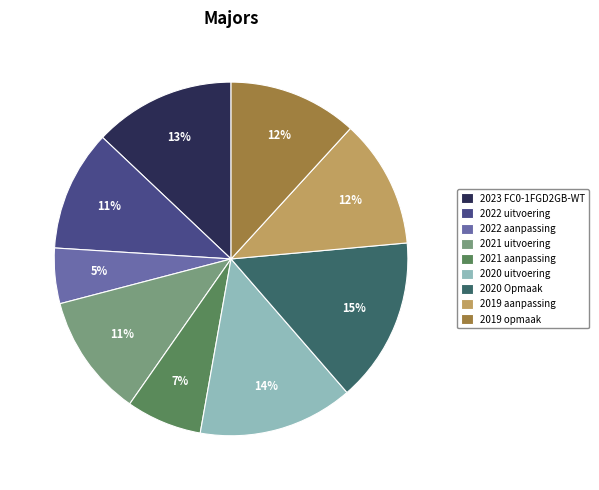

Approximately how many times larger is the value at 2021 aanpassing compared to 2023 FC0-1FGD2GB-WT?

0.5